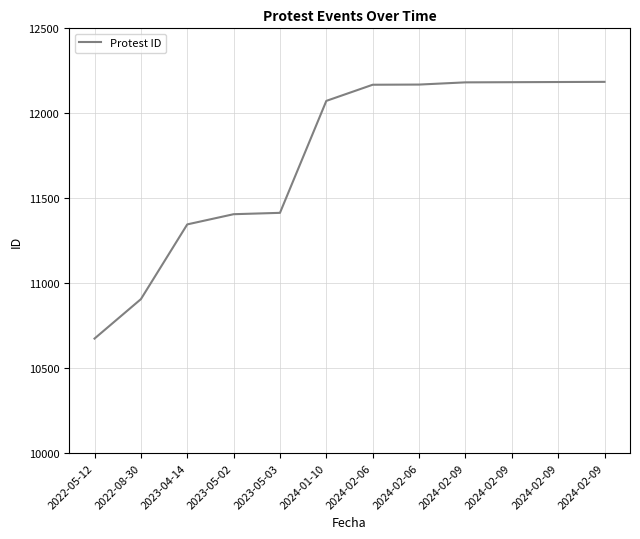

What is the maximum value shown in the chart?

12185